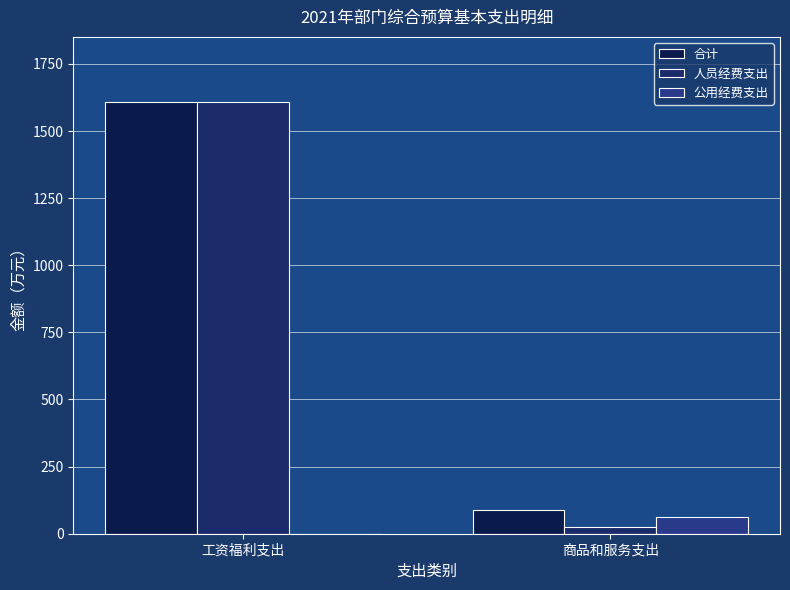

Which series has the largest range (max minus min)?

人员经费支出